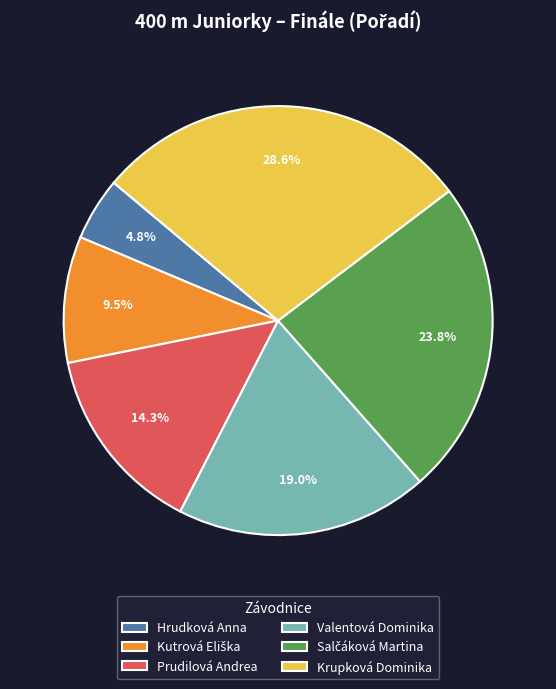

What percentage is NOT represented by Krupková Dominika?

71.4%